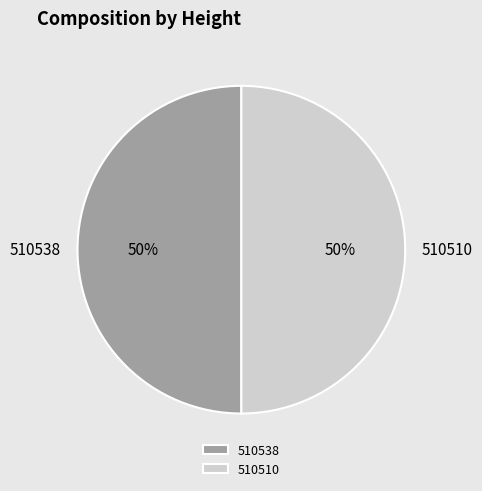

To the nearest percent, what is the combined percentage of 510538 and 510510?

100%